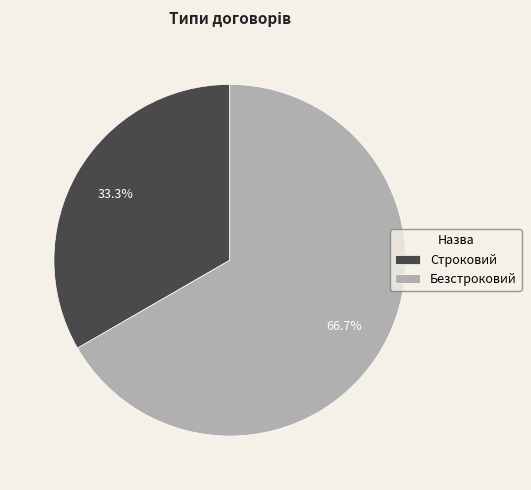

True or false: Строковий accounts for 48% of the total.

False